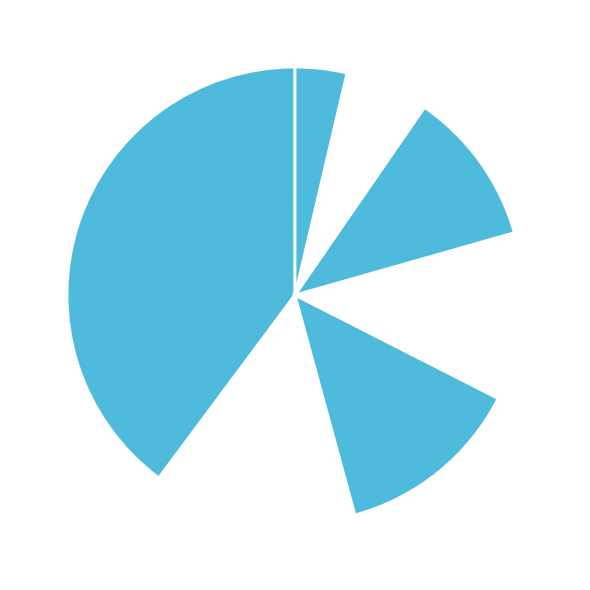

Is there any slice that represents more than half of the pie?

No